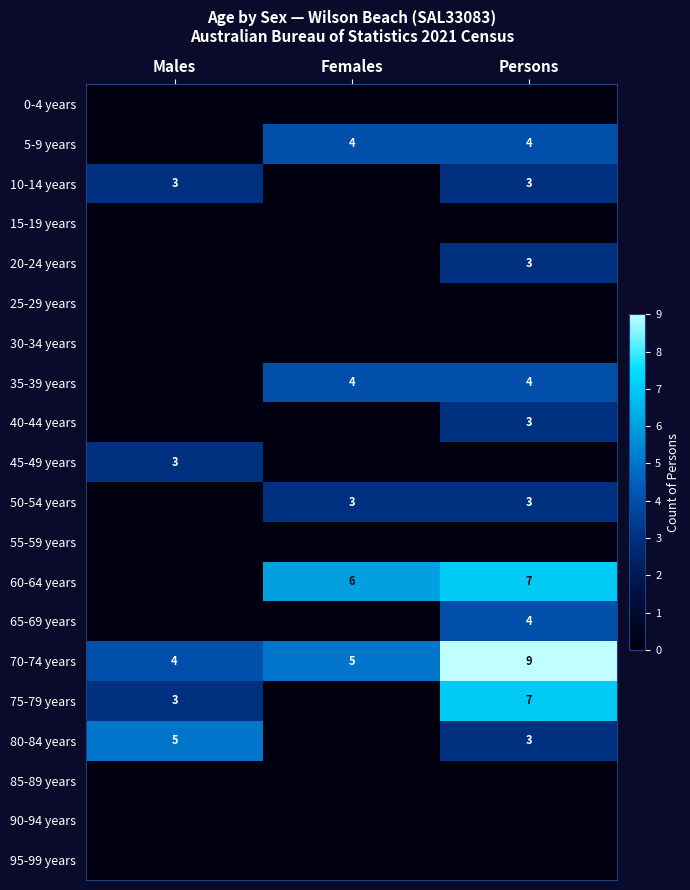

How many data points does each series have?

3